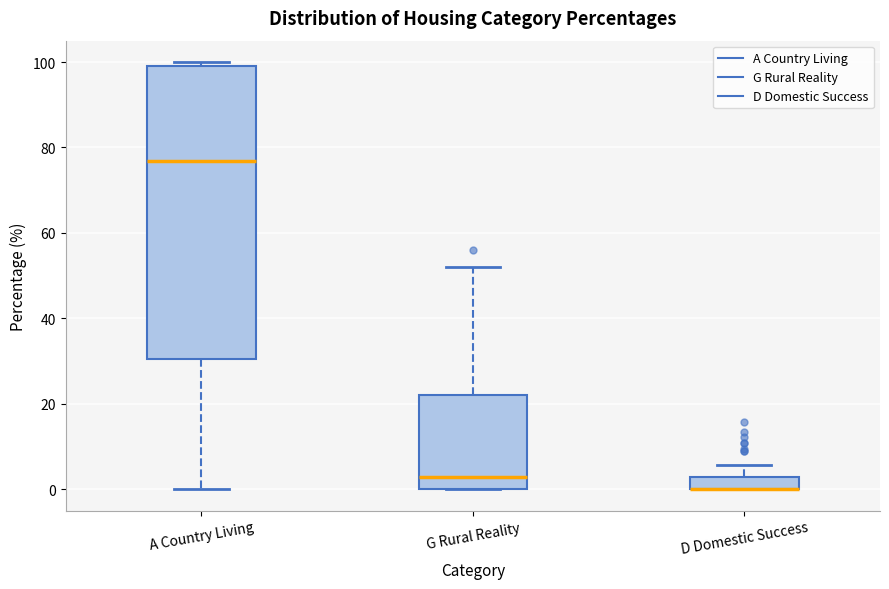

Where is the upper edge of the box for D Domestic Success on the y-axis? The values are not printed on the chart, so give them approximately, as read against the axis.

2